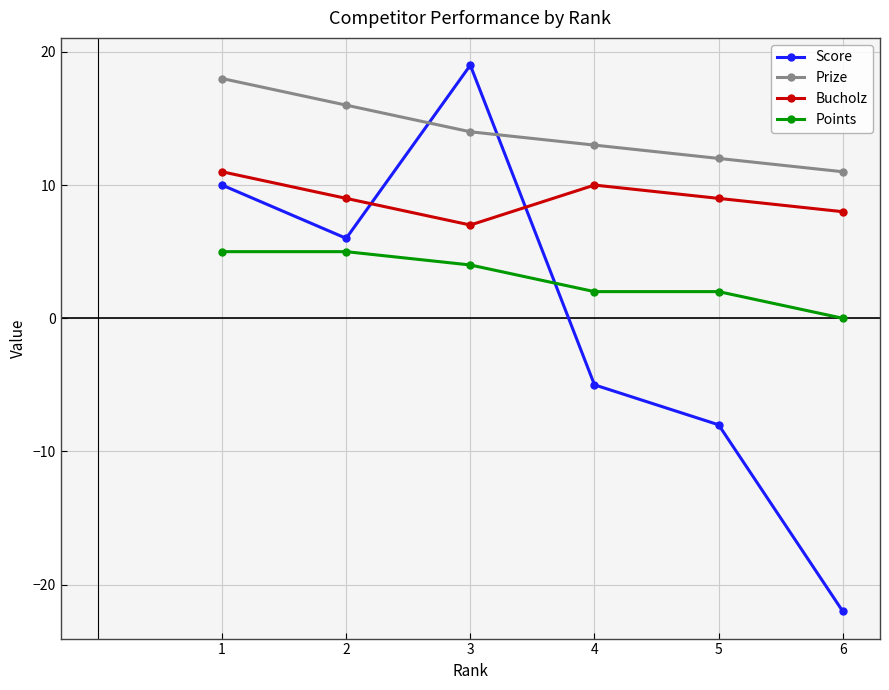

Does the chart display data point markers on the line(s)?

Yes